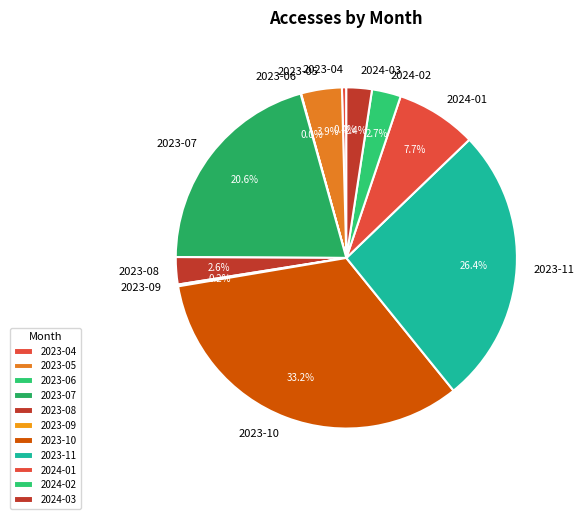

Does 2024-02 account for over 50% of the chart?

No